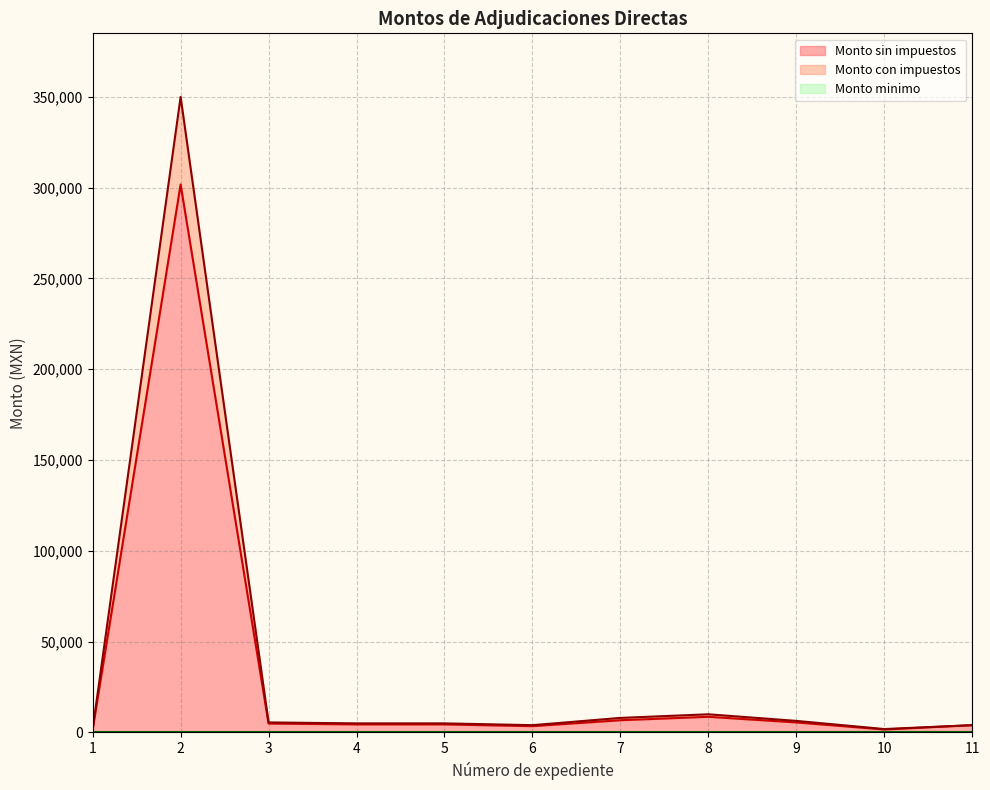

How many interior local peaks does the Monto sin impuestos series have?

2